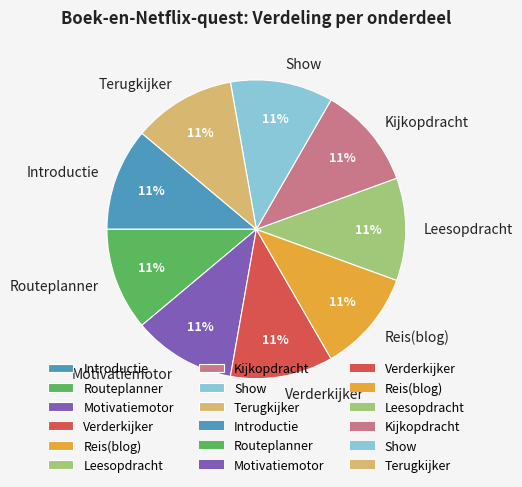

True or false: Motivatiemotor accounts for 11% of the total.

True